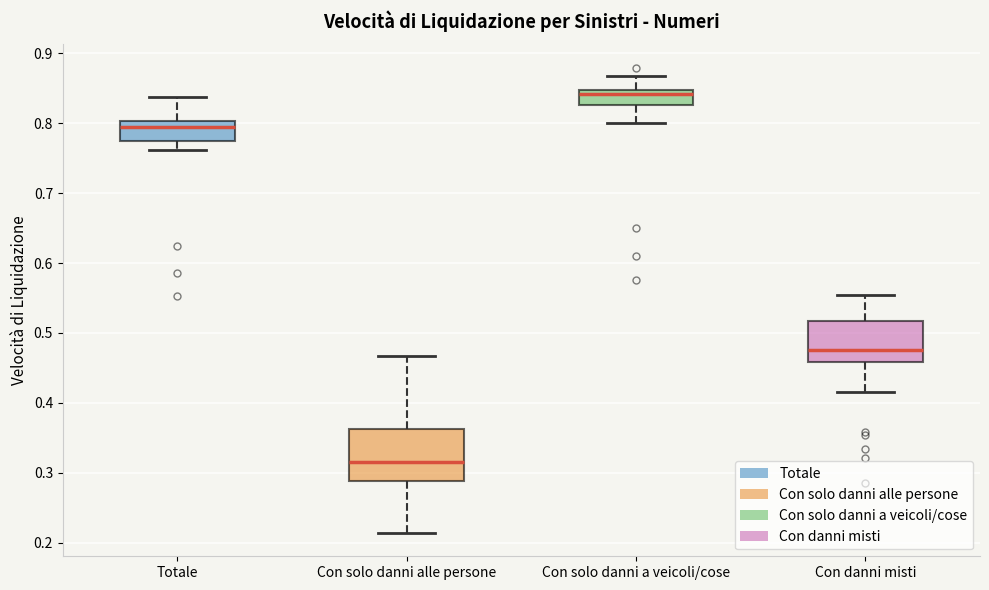

Reading left to right, read every box against the y-axis: the position of its median line, the range the box covers, and the ends of its whiskers. The values are not printed on the chart, so give them approximately, as read against the axis.

Totale: median 0.79, box 0.78 to 0.80, whiskers 0.76 to 0.84
Con solo danni alle persone: median 0.32, box 0.29 to 0.36, whiskers 0.21 to 0.47
Con solo danni a veicoli/cose: median 0.84, box 0.83 to 0.85, whiskers 0.80 to 0.87
Con danni misti: median 0.48, box 0.46 to 0.52, whiskers 0.41 to 0.55